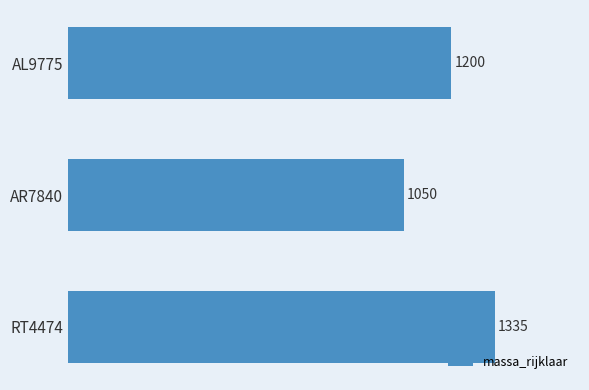

True or false: the data shows 1200 at AL9775.

True